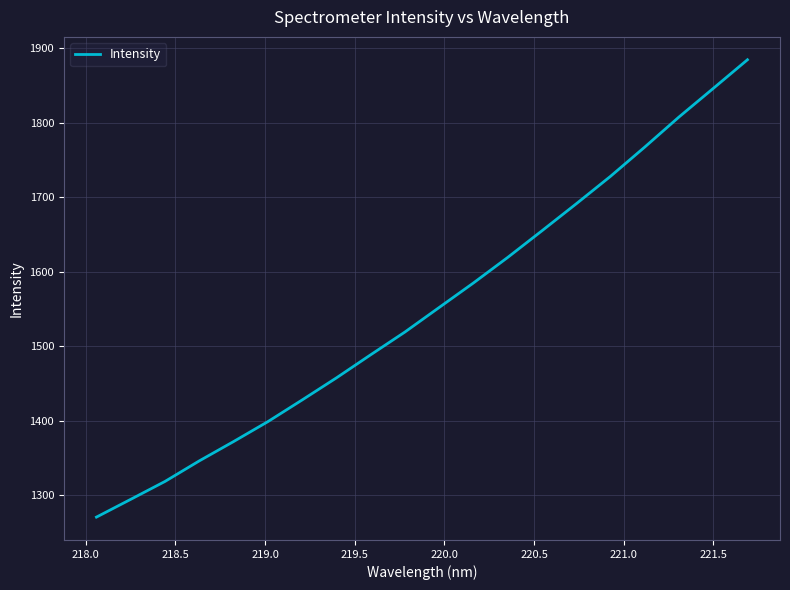

What is the greatest value displayed?

1884.5